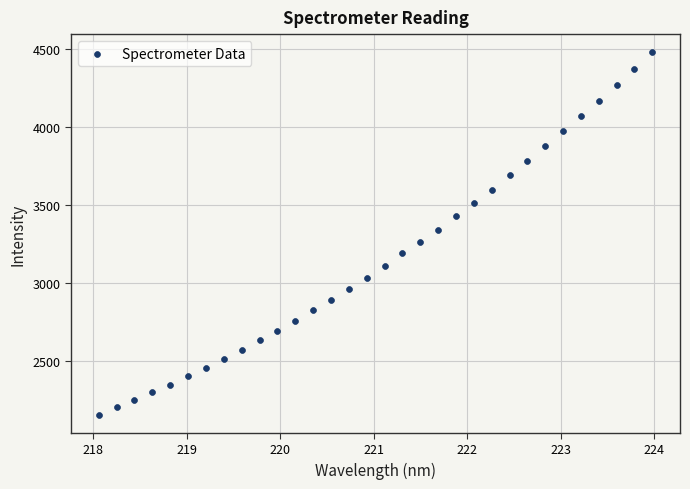

What is the range of Y values (max minus min)?

2325.2